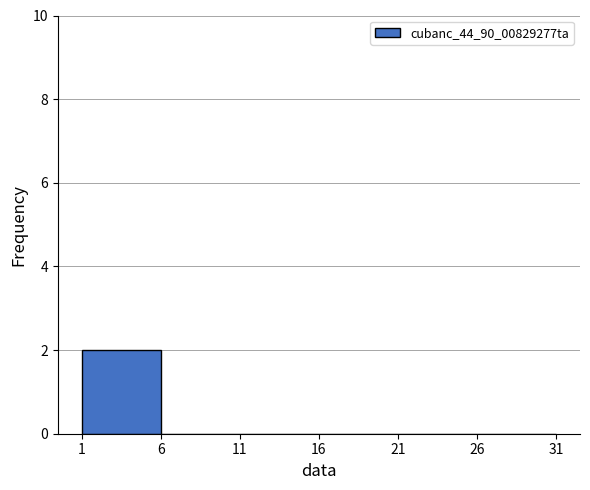

Reading left to right, list every bar in this chart as the range it spans on the x-axis followed by its height. The values are not printed on the chart, so give them approximately, as read against the axis.

1 to 6: 2
6 to 11: 0
11 to 16: 0
16 to 21: 0
21 to 26: 0
26 to 31: 0